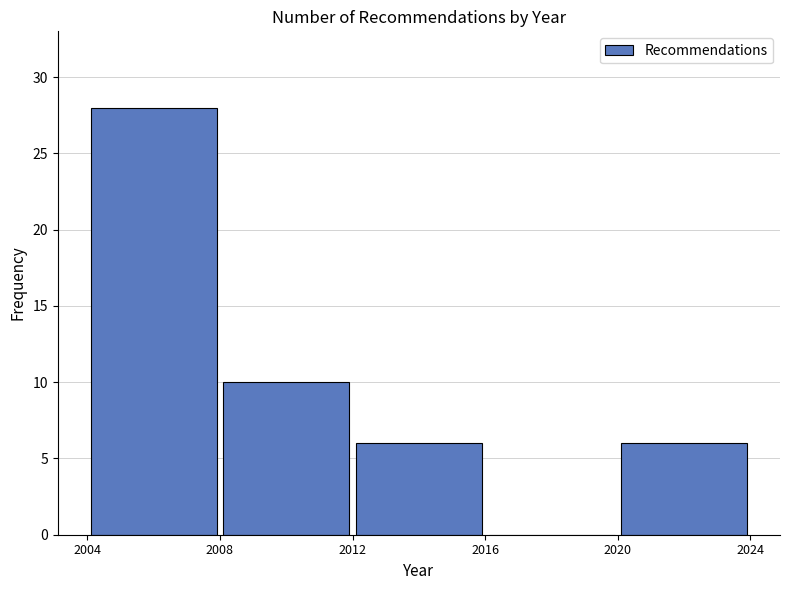

Reading left to right, list every bar in this chart as the range it spans on the x-axis followed by its height. The values are not printed on the chart, so give them approximately, as read against the axis.

2004 to 2008: 28
2008 to 2012: 10
2012 to 2016: 6
2016 to 2020: 0
2020 to 2024: 6